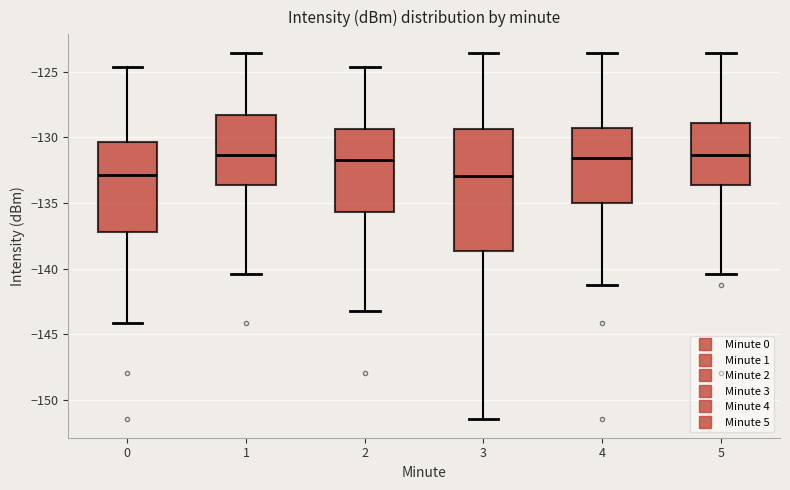

Reading left to right, transcribe this box plot: for each box, give where its median line is, the range the box spans, and where its two whiskers end, as read against the y-axis. The values are not printed on the chart, so give them approximately, as read against the axis.

0: median -133.0, box -137.0 to -130.5, whiskers -144.0 to -124.5
1: median -131.5, box -133.5 to -128.5, whiskers -140.5 to -123.5
2: median -131.5, box -135.5 to -129.5, whiskers -143.0 to -124.5
3: median -133.0, box -138.5 to -129.5, whiskers -151.5 to -123.5
4: median -131.5, box -135.0 to -129.5, whiskers -141.5 to -123.5
5: median -131.5, box -133.5 to -129.0, whiskers -140.5 to -123.5